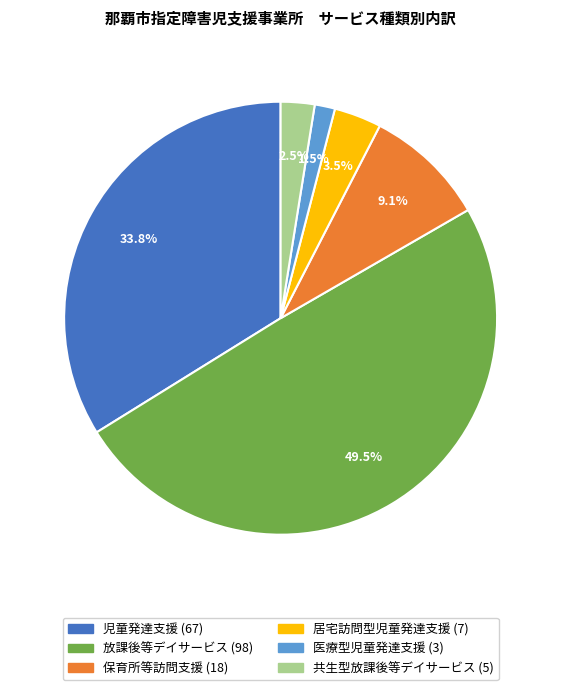

True or false: 放課後等デイサービス accounts for 35% of the total.

False